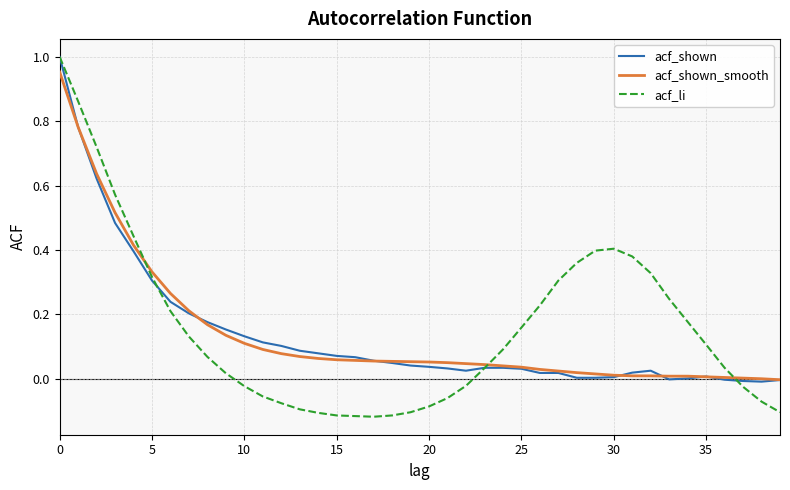

Which series has the widest spread of values?

acf_li